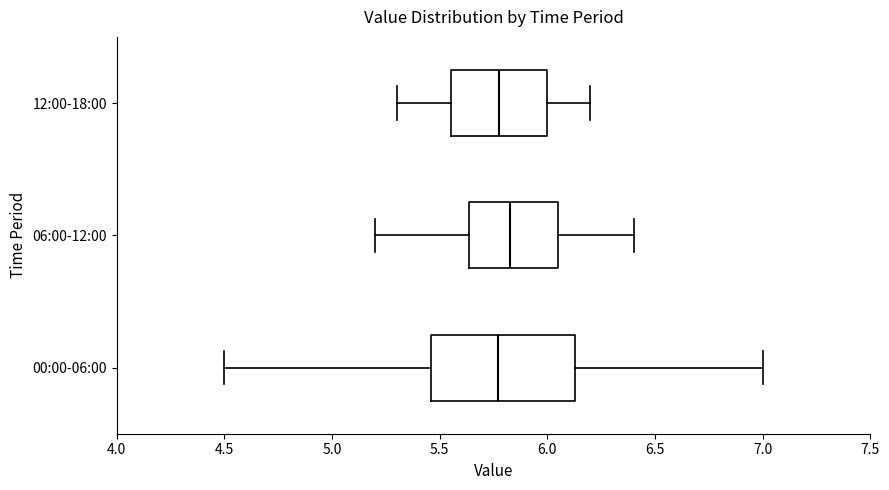

Which box is the widest, from its left edge to its right edge?

00:00-06:00